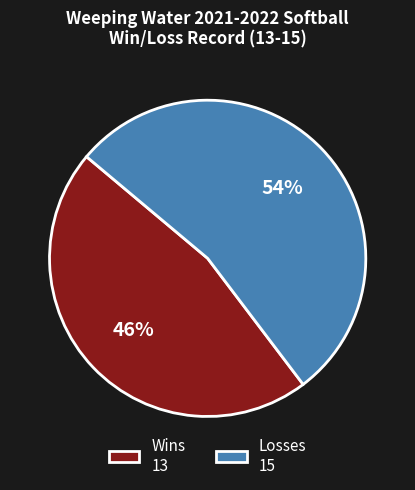

True or false: Wins 13 accounts for 34% of the total.

False